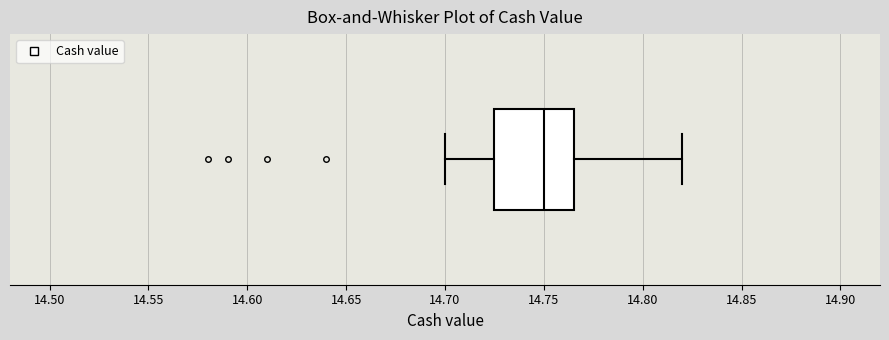

Where does the left whisker of the box end on the x-axis? The values are not printed on the chart, so give them approximately, as read against the axis.

14.700